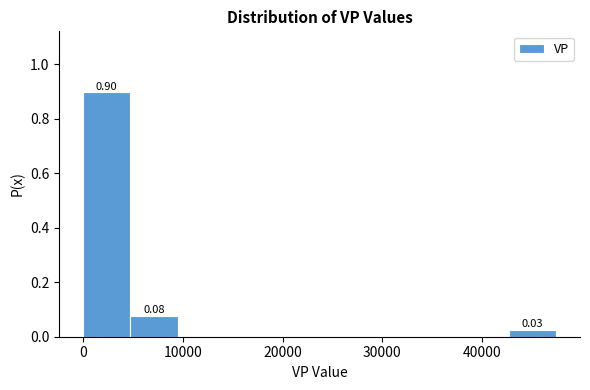

Over which range of the x-axis is the bar tallest?

0 to 5000